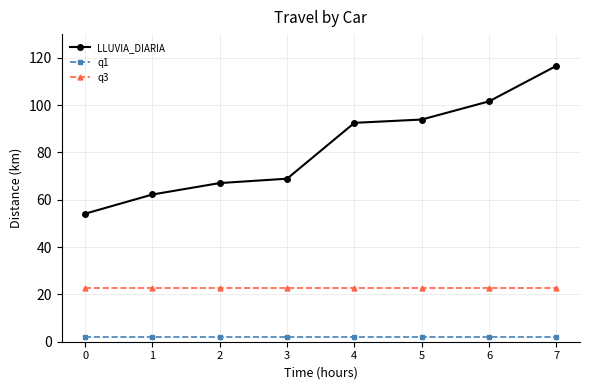

Does the chart have visible grid lines?

Yes